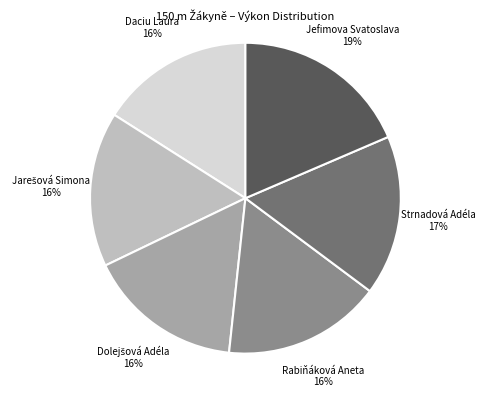

To the nearest percent, what is the average slice percentage?

17%